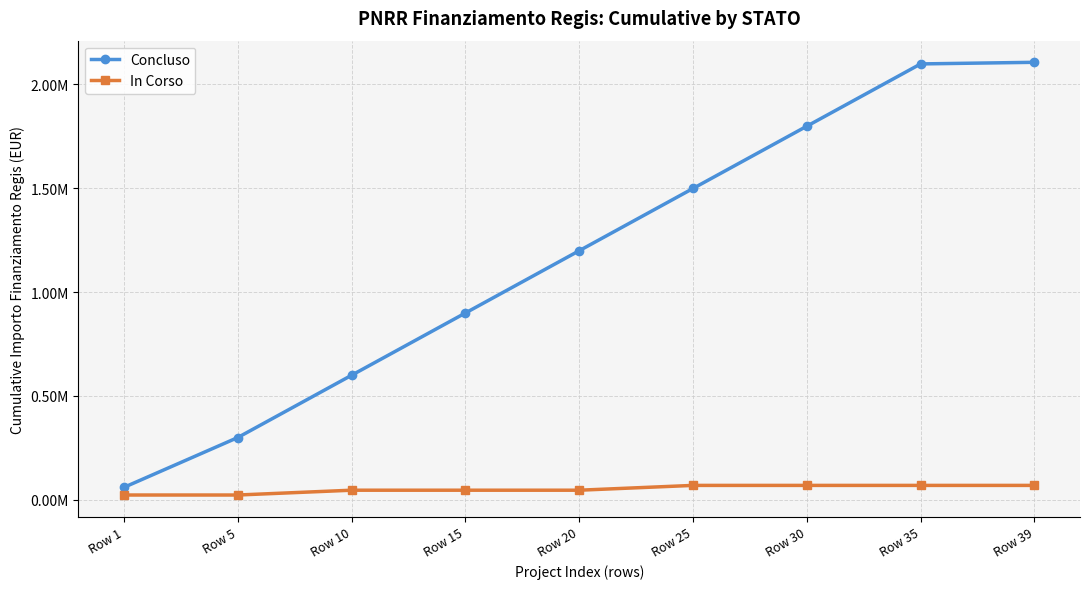

At how many categories does at least one series exceed 778466?

6